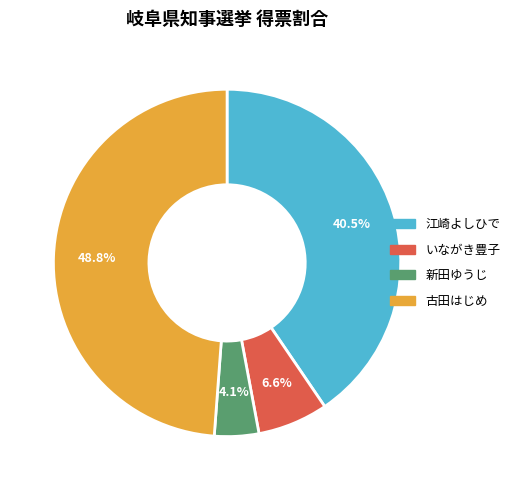

Which slice is the largest?

古田はじめ